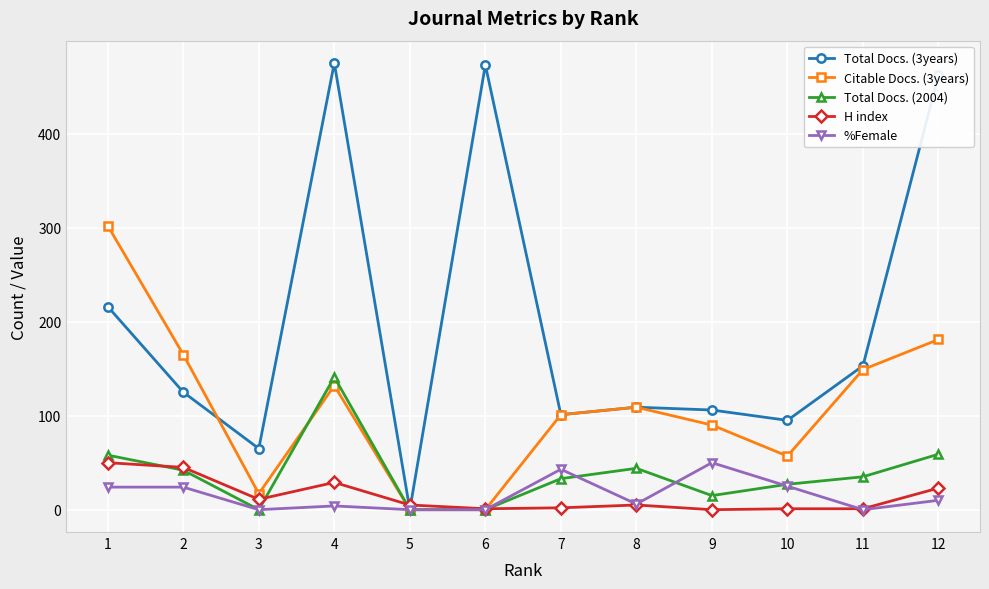

What is the maximum value for H index?

50